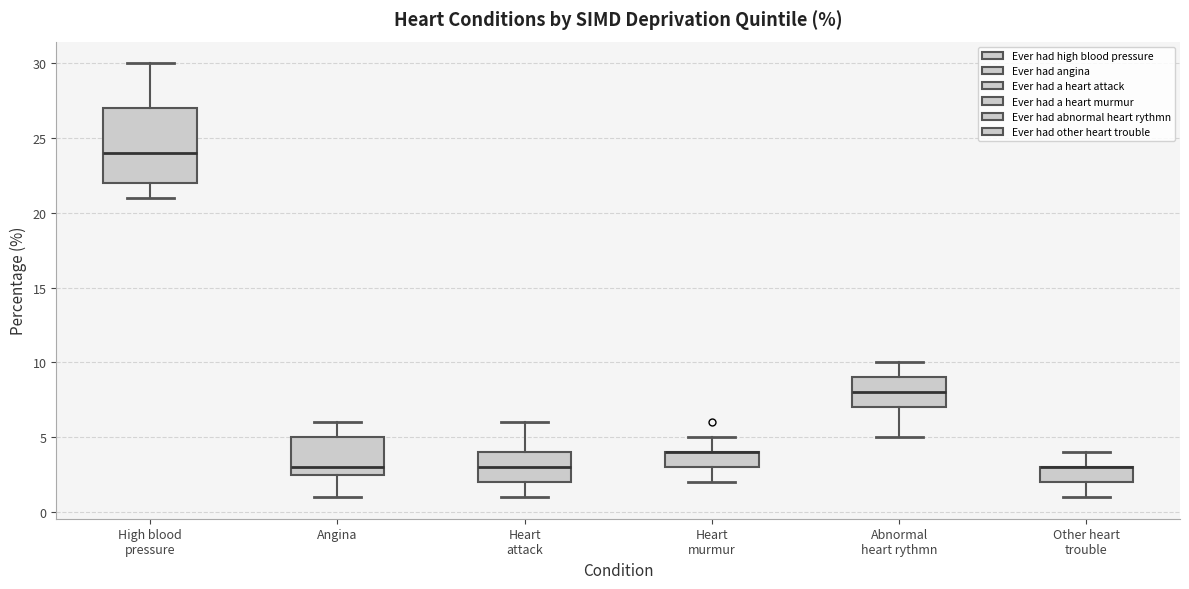

Reading left to right, read every box against the y-axis: the position of its median line, the range the box covers, and the ends of its whiskers. The values are not printed on the chart, so give them approximately, as read against the axis.

High blood pressure: median 24.0, box 22.0 to 27.0, whiskers 21.0 to 30.0
Angina: median 3.0, box 2.5 to 5.0, whiskers 1.0 to 6.0
Heart attack: median 3.0, box 2.0 to 4.0, whiskers 1.0 to 6.0
Heart murmur: median 4.0 (drawn on the box's upper edge), box 3.0 to 4.0, whiskers 2.0 to 5.0
Abnormal heart rythmn: median 8.0, box 7.0 to 9.0, whiskers 5.0 to 10.0
Other heart trouble: median 3.0 (drawn on the box's upper edge), box 2.0 to 3.0, whiskers 1.0 to 4.0